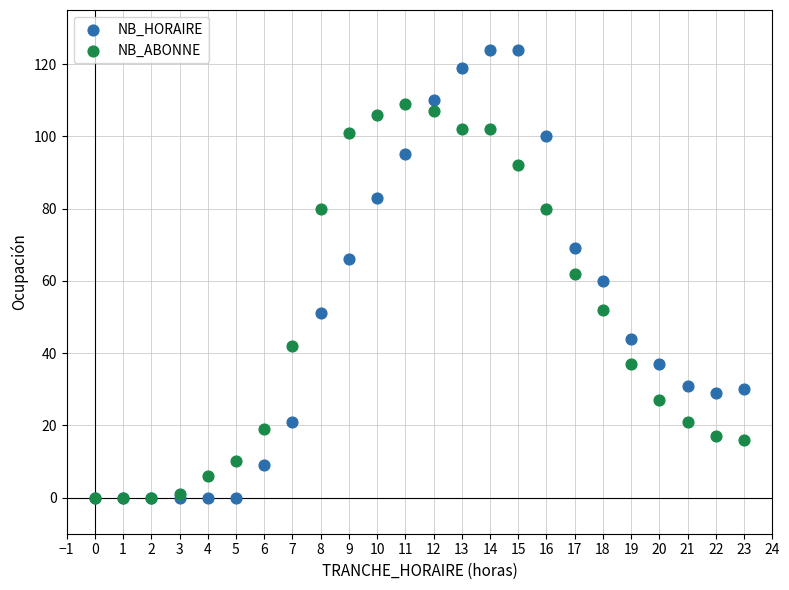

Which series reaches the maximum Y coordinate?

NB_HORAIRE